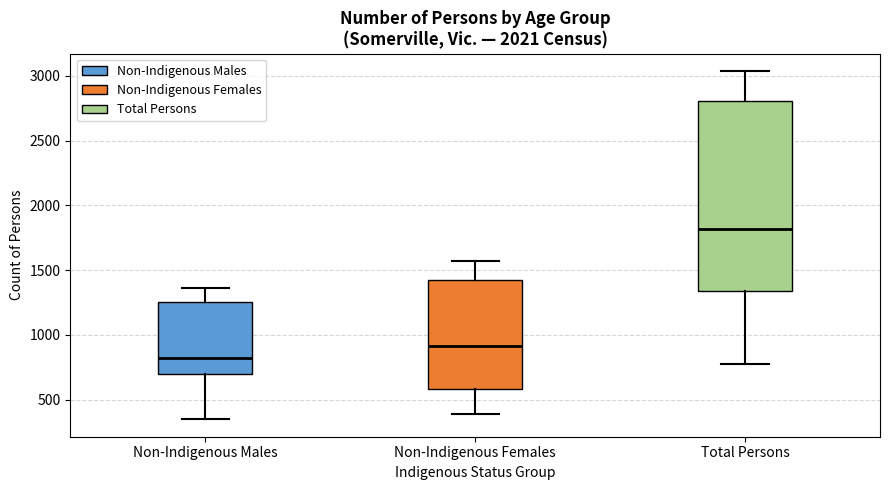

Where does the upper whisker of the box for Total Persons end on the y-axis? The values are not printed on the chart, so give them approximately, as read against the axis.

3050